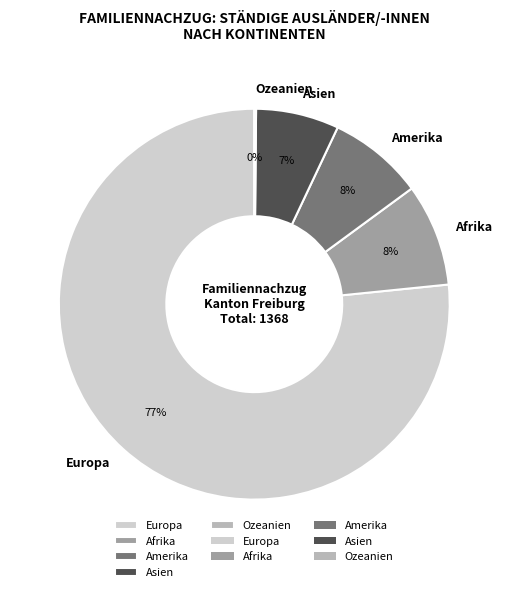

Combined, do Asien and Europa account for over 50%?

Yes